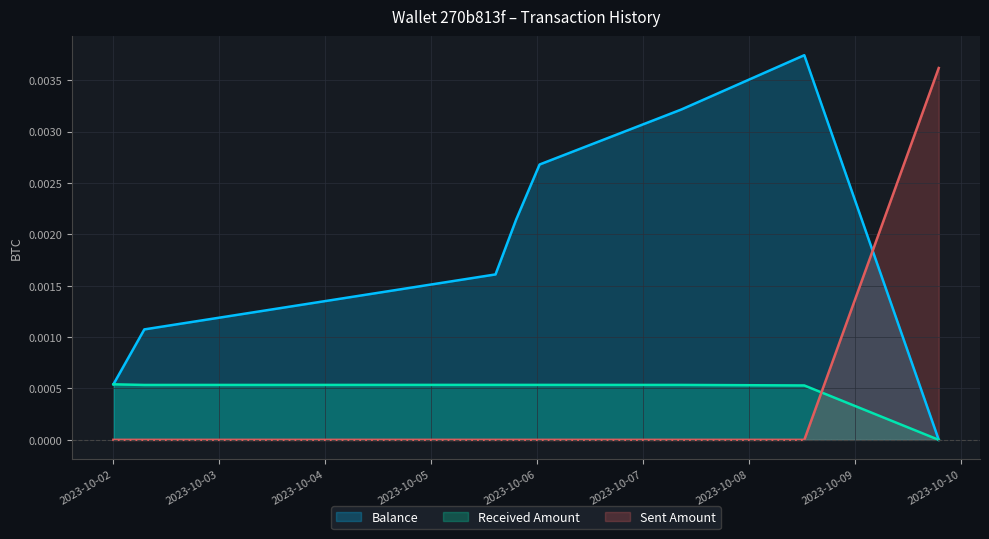

The value of Received Amount at 2023-10-02 07:02:45 is 0.0. True or false?

False